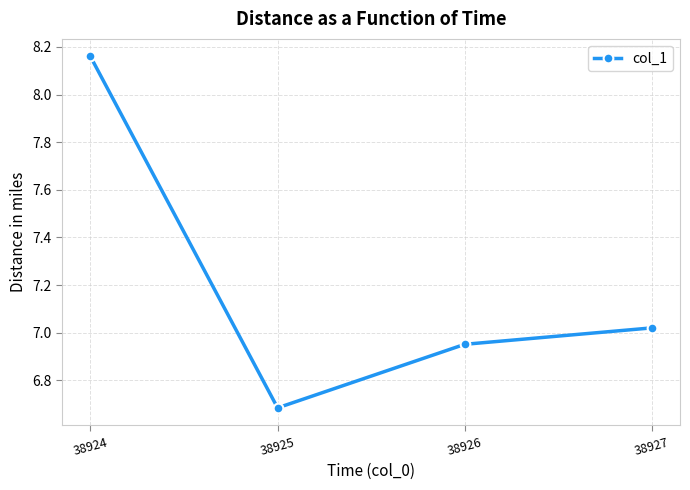

At which label is the value closest to 7?

38927